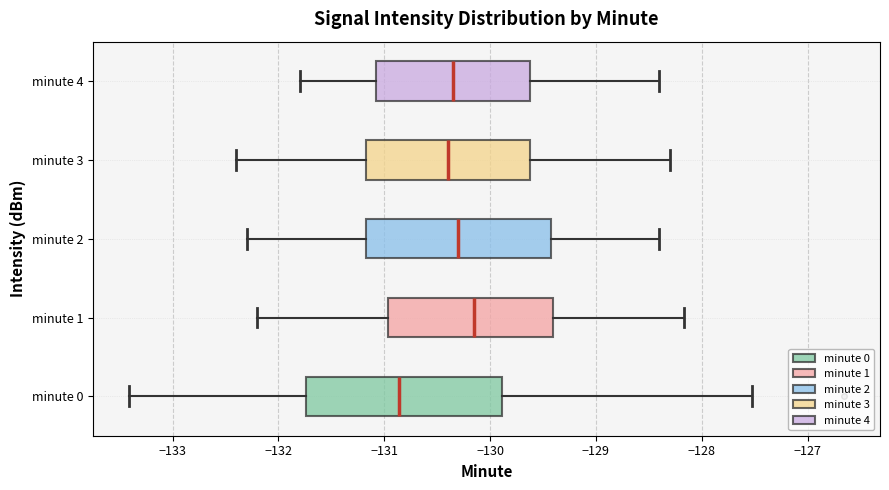

Which box's median line is the furthest to the left?

minute 0